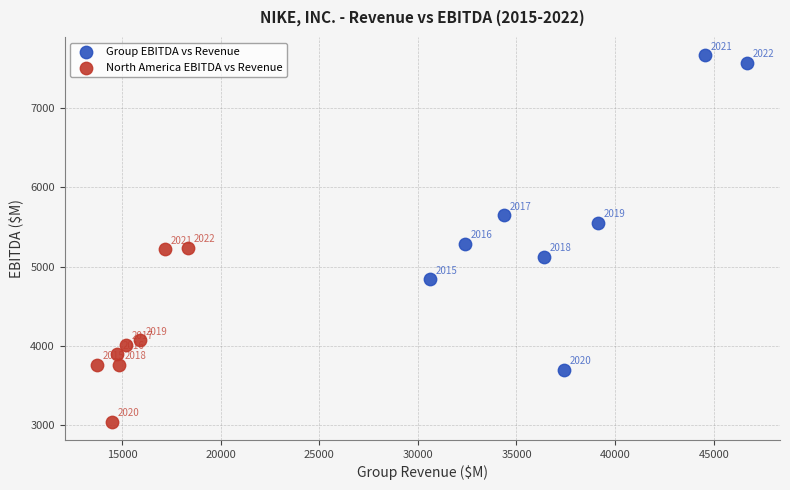

Which series has the largest Y range (max minus min)?

Group EBITDA vs Revenue